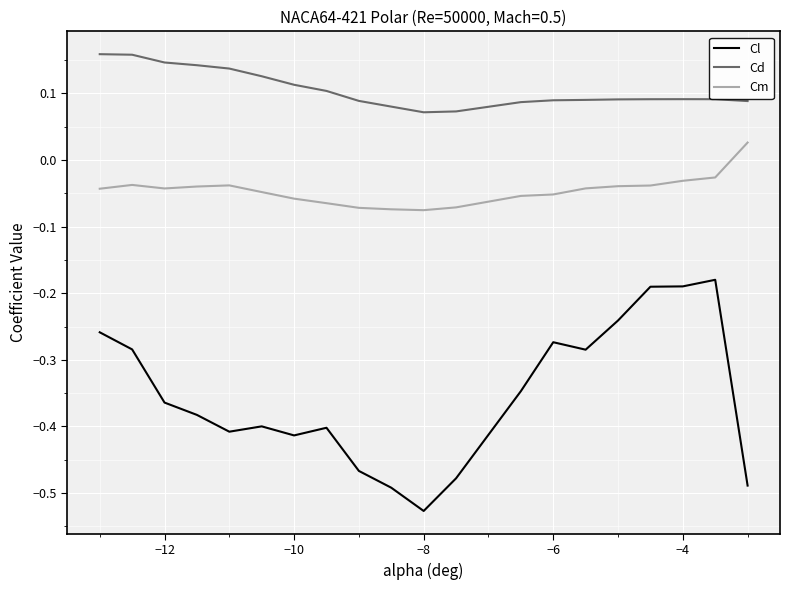

Rank the series by their average value, from highest to lowest.

Cd, Cm, Cl